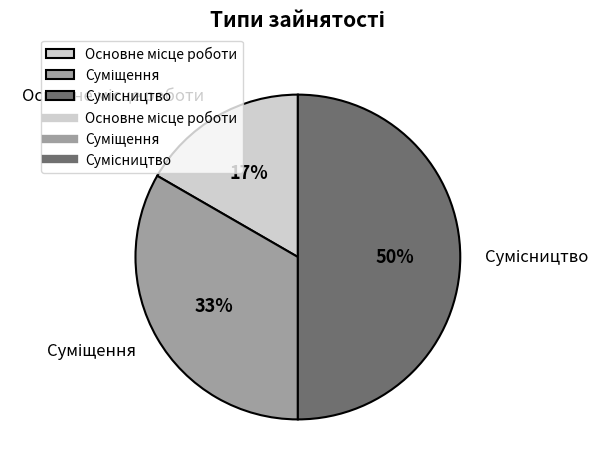

To the nearest percent, what is the average slice percentage?

33%